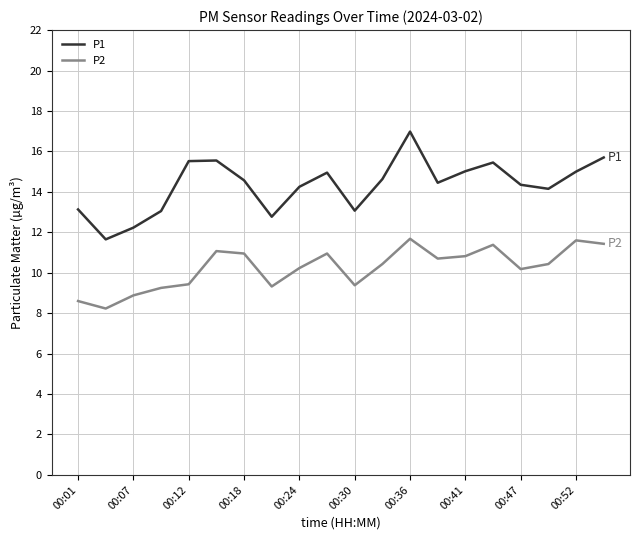

True or false: P1 and P2 cross at least once.

False